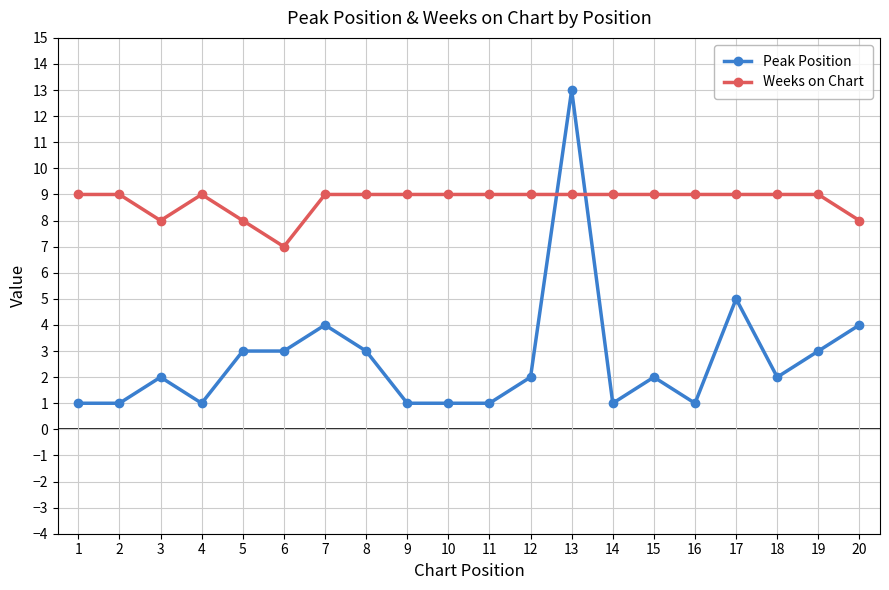

Is it true that Peak Position equals 2 at 10?

False